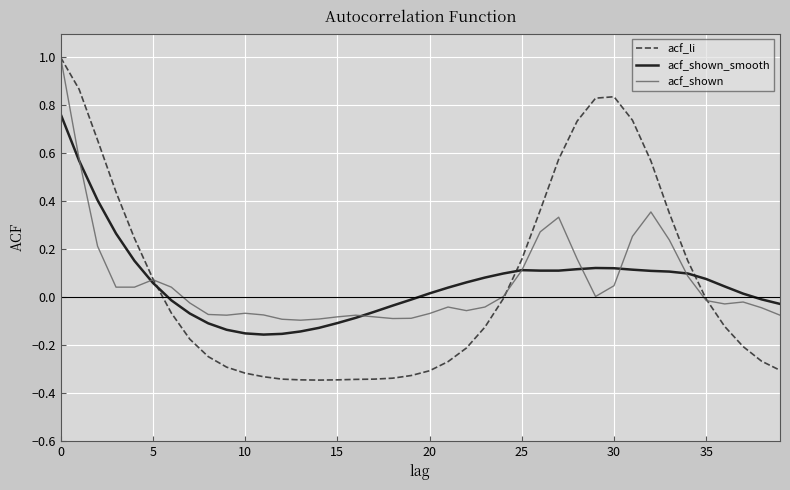

True or false: acf_li and acf_shown intersect in this chart.

True